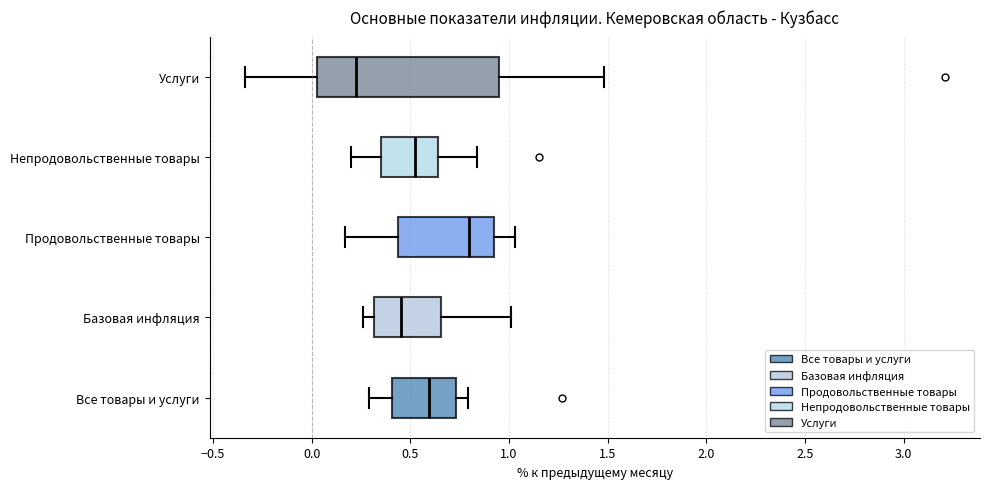

Which box's median line is the furthest to the right?

Продовольственные товары